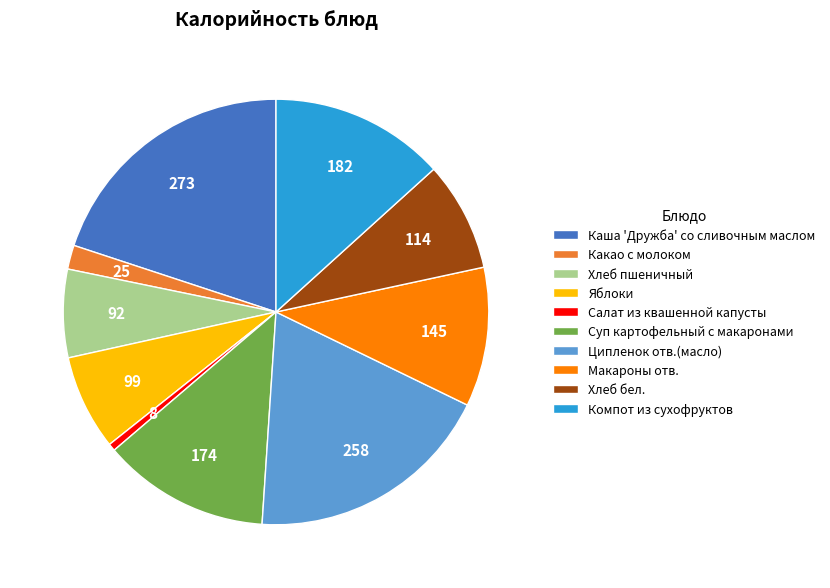

Rank the categories by value from lowest to highest.

Салат из квашенной капусты, Какао с молоком, Хлеб пшеничный, Яблоки, Хлеб бел., Макароны отв., Суп картофельный с макаронами, Компот из сухофруктов, Ципленок отв.(масло), Каша 'Дружба' со сливочным маслом